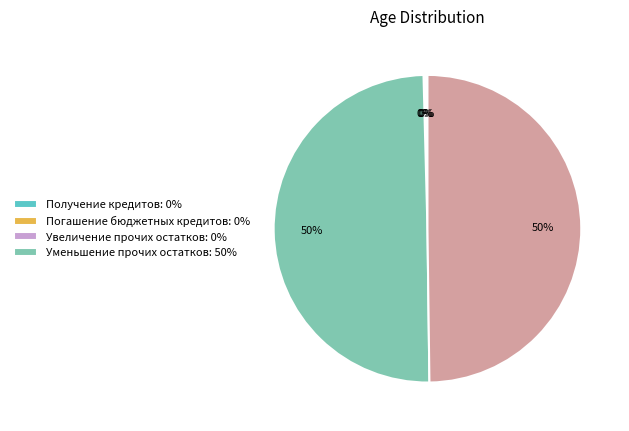

To the nearest percent, what is the average slice percentage?

20%